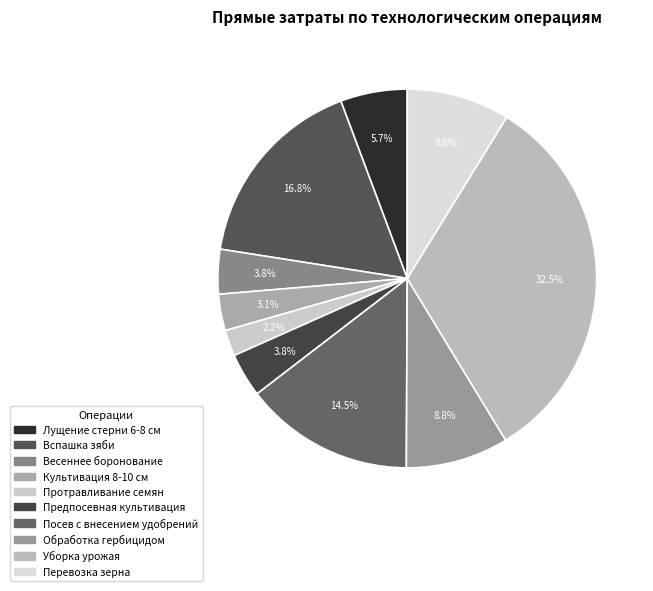

Is it true that Посев с внесением удобрений is 27% of the pie?

False